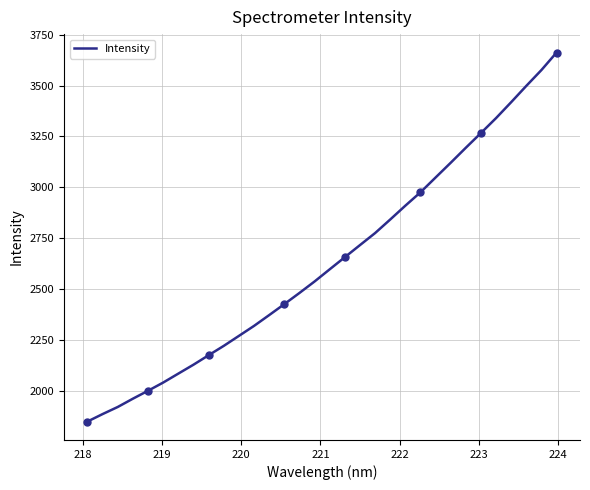

What is the greatest value displayed?

3662.7